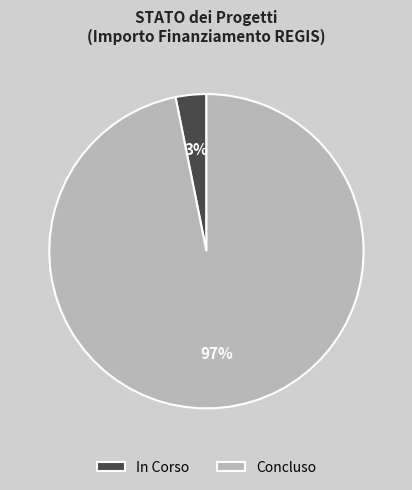

How many slices are in this pie chart?

2